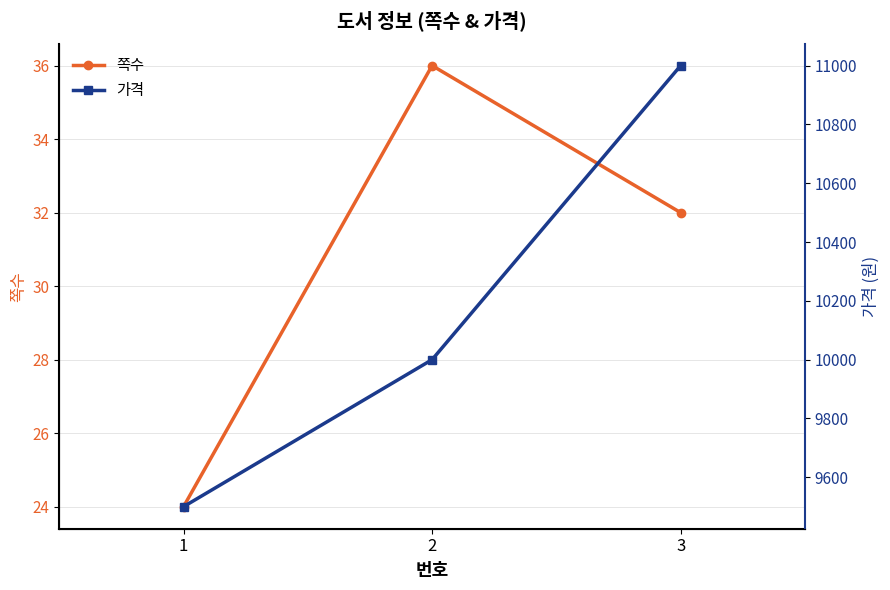

At which category is the sum across all series the highest?

3